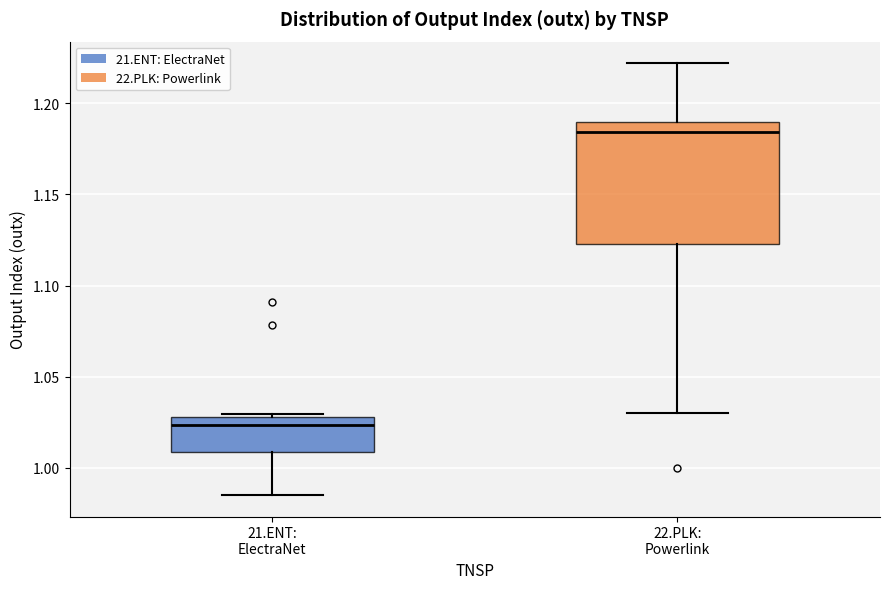

Reading left to right, read every box against the y-axis: the position of its median line, the range the box covers, and the ends of its whiskers. The values are not printed on the chart, so give them approximately, as read against the axis.

21.ENT: ElectraNet: median 1.025, box 1.010 to 1.030, whiskers 0.985 to 1.030 (just above the box's upper edge)
22.PLK: Powerlink: median 1.185, box 1.125 to 1.190, whiskers 1.030 to 1.220